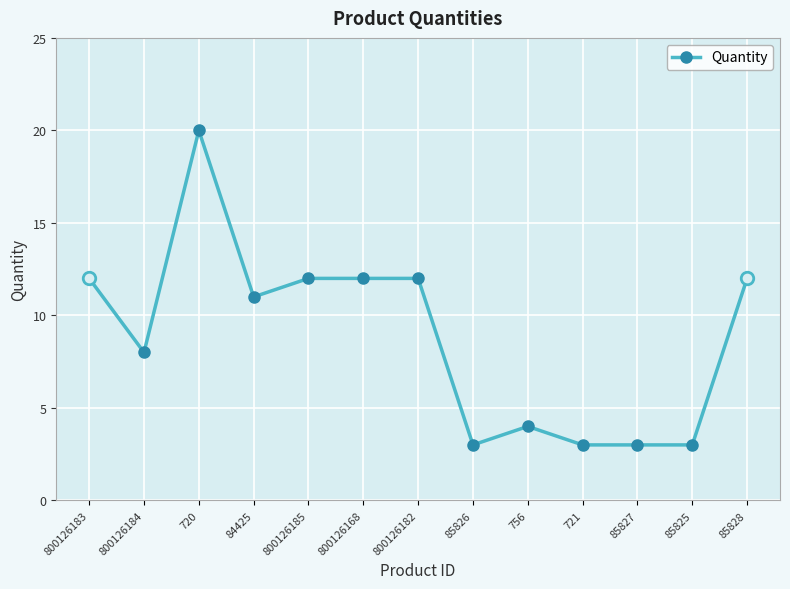

What is the minimum value shown in the chart?

3